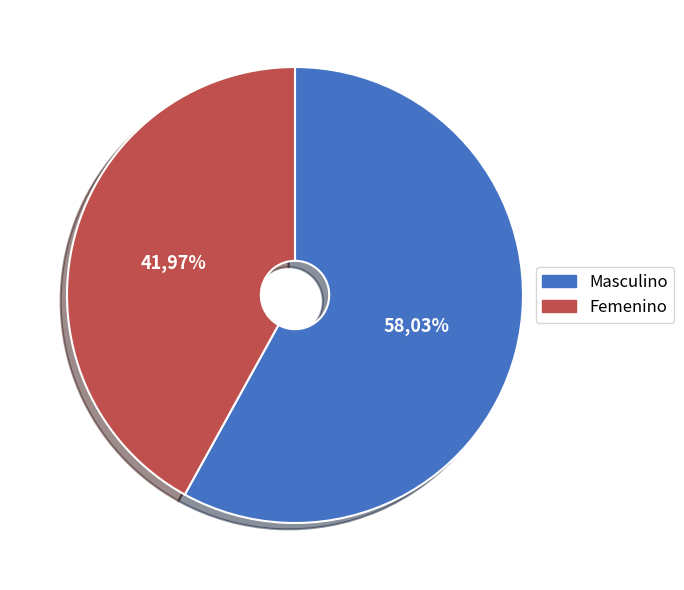

Between Femenino and Masculino, which is larger?

Masculino